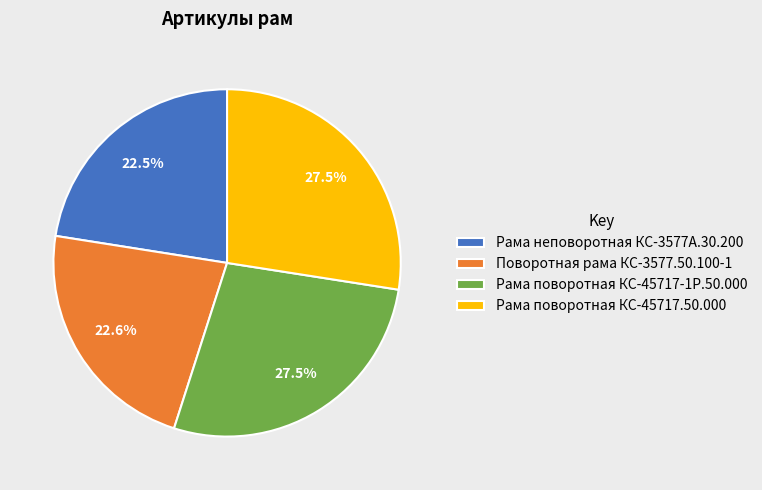

Between Поворотная рама КС-3577.50.100-1 and Рама поворотная КС-45717-1Р.50.000, which is larger?

Рама поворотная КС-45717-1Р.50.000